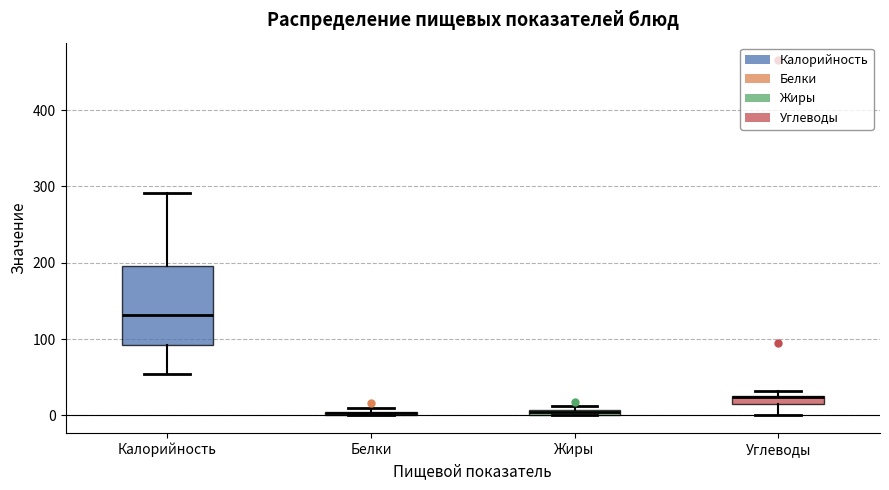

Where is the lower edge of the box for Белки on the y-axis? The values are not printed on the chart, so give them approximately, as read against the axis.

0